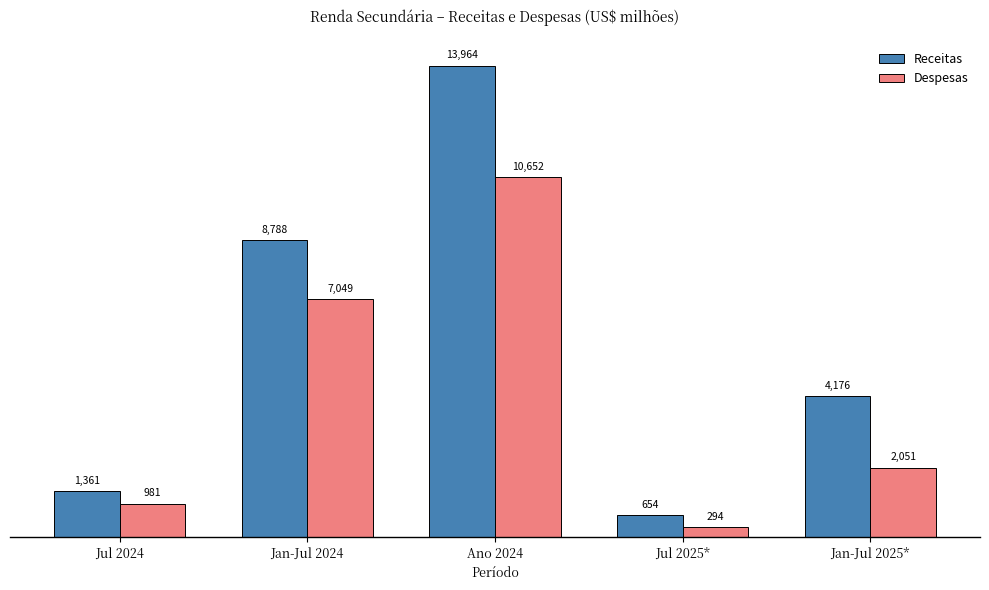

At which category does the chart reach its peak across all series?

Ano 2024